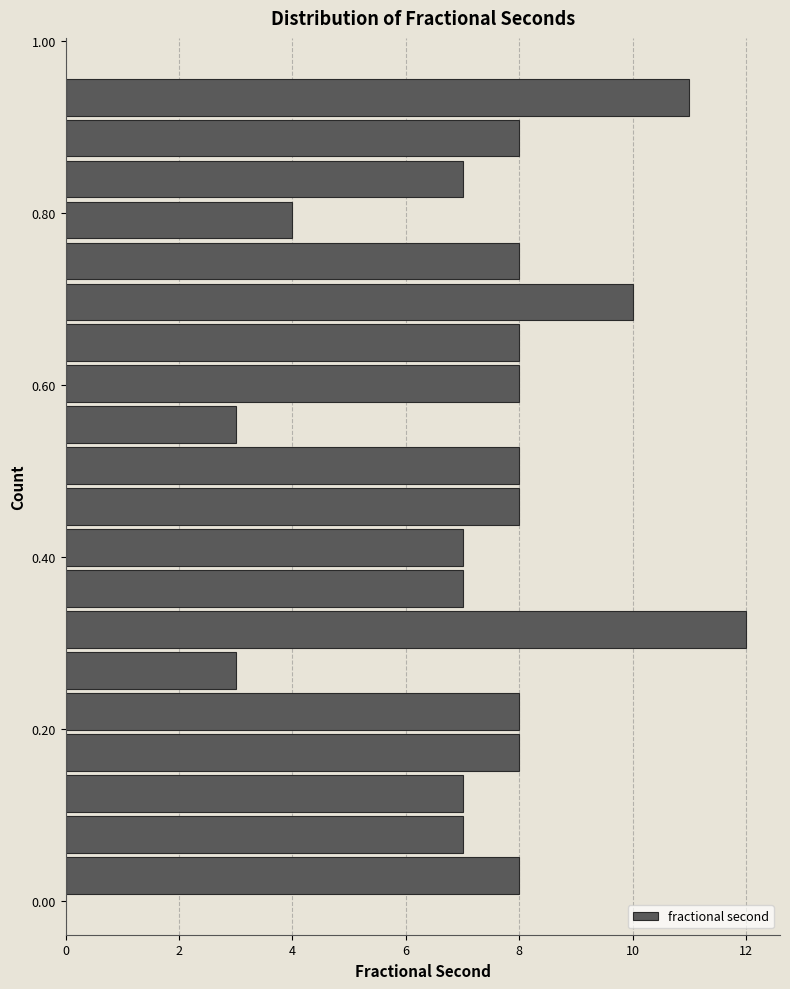

Around what value on the y-axis is the longest bar? Give the approximate position of its centre, as read against the axis.

0.32